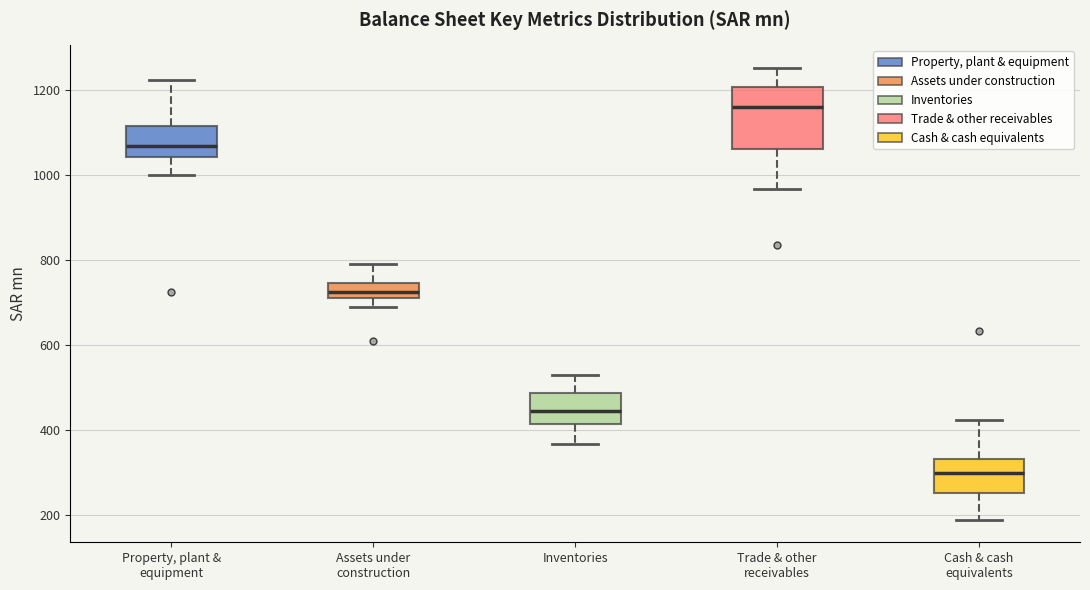

Reading left to right, transcribe this box plot: for each box, give where its median line is, the range the box spans, and where its two whiskers end, as read against the y-axis. The values are not printed on the chart, so give them approximately, as read against the axis.

Property, plant & equipment: median 1060, box 1040 to 1120, whiskers 1000 to 1220
Assets under construction: median 720 (inside the box), box 720 to 740, whiskers 680 to 800
Inventories: median 440, box 420 to 480, whiskers 360 to 540
Trade & other receivables: median 1160, box 1060 to 1200, whiskers 960 to 1260
Cash & cash equivalents: median 300, box 260 to 340, whiskers 180 to 420